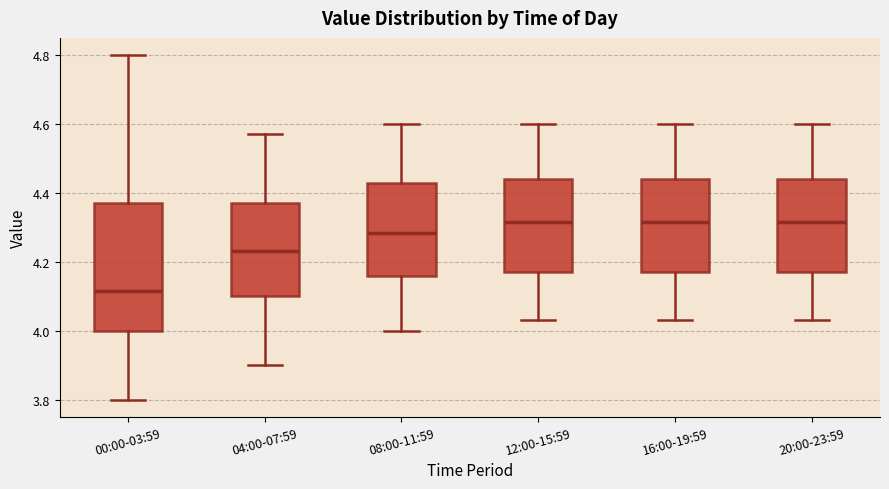

Which box is the tallest, from its lower edge to its upper edge?

00:00-03:59